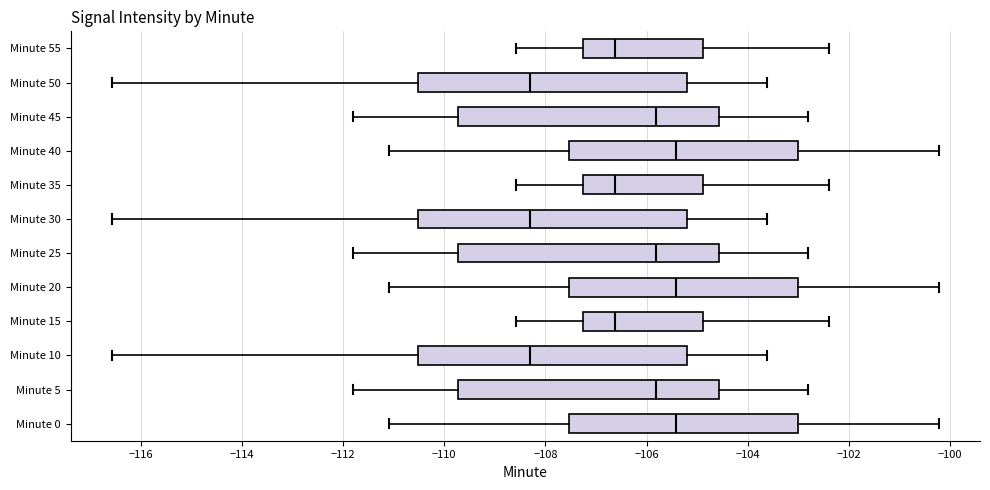

Where is the right edge of the box for Minute 0 on the x-axis? The values are not printed on the chart, so give them approximately, as read against the axis.

-103.0